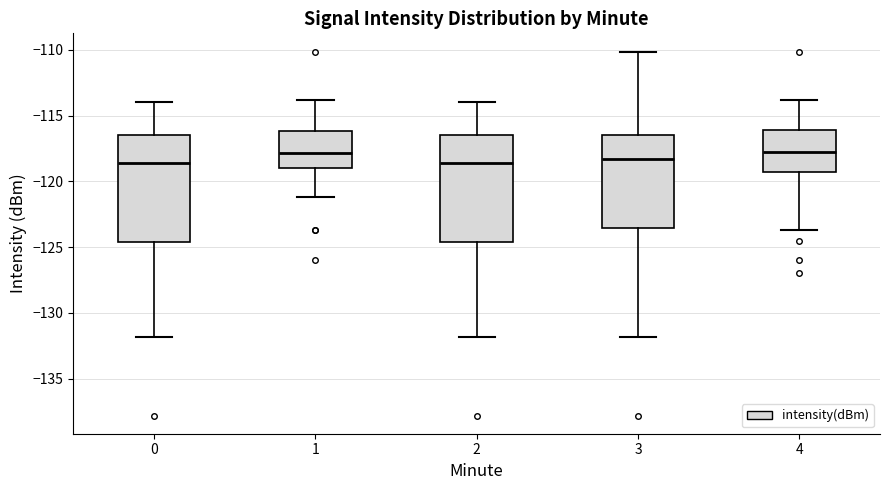

Reading left to right, read every box against the y-axis: the position of its median line, the range the box covers, and the ends of its whiskers. The values are not printed on the chart, so give them approximately, as read against the axis.

0: median -118.5, box -124.5 to -116.5, whiskers -132.0 to -114.0
1: median -118.0, box -119.0 to -116.0, whiskers -121.0 to -114.0
2: median -118.5, box -124.5 to -116.5, whiskers -132.0 to -114.0
3: median -118.5, box -123.5 to -116.5, whiskers -132.0 to -110.0
4: median -117.5, box -119.5 to -116.0, whiskers -123.5 to -114.0